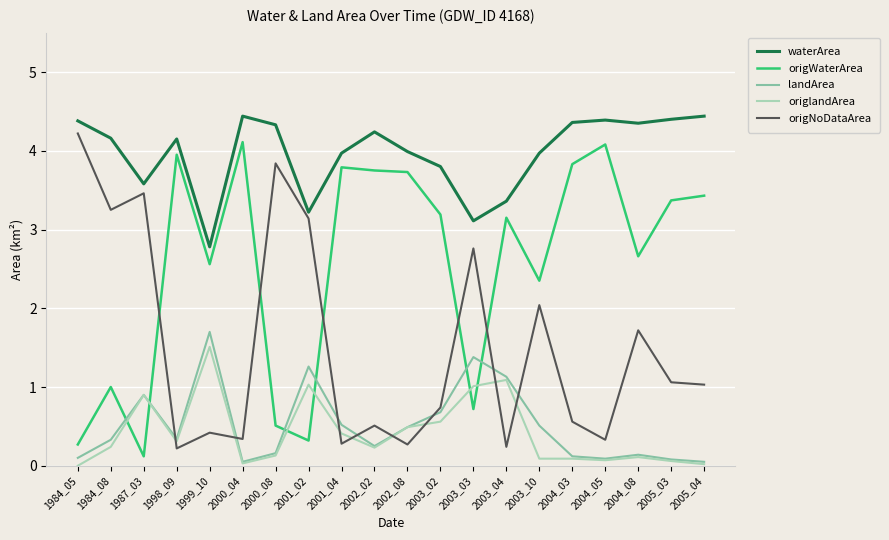

Where do landArea and origNoDataArea first cross each other?

1987_03 and 1998_09